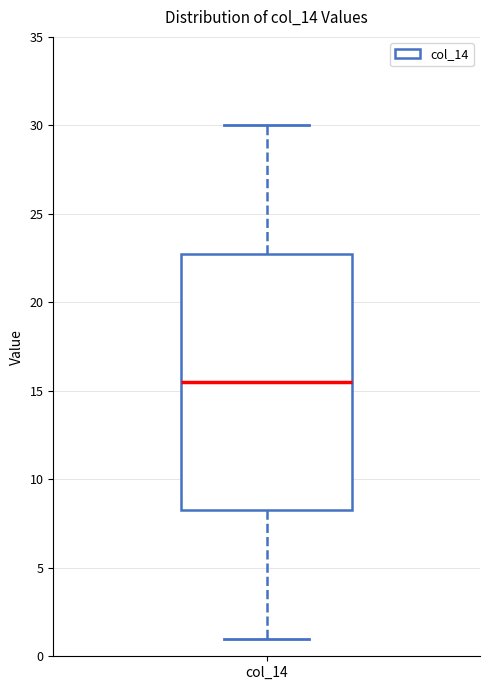

Read this box plot against the y-axis: the position of the median line, the range covered by the box, and the ends of both whiskers. The values are not printed on the chart, so give them approximately, as read against the axis.

median 15.5, box 8.5 to 23.0, whiskers 1.0 to 30.0